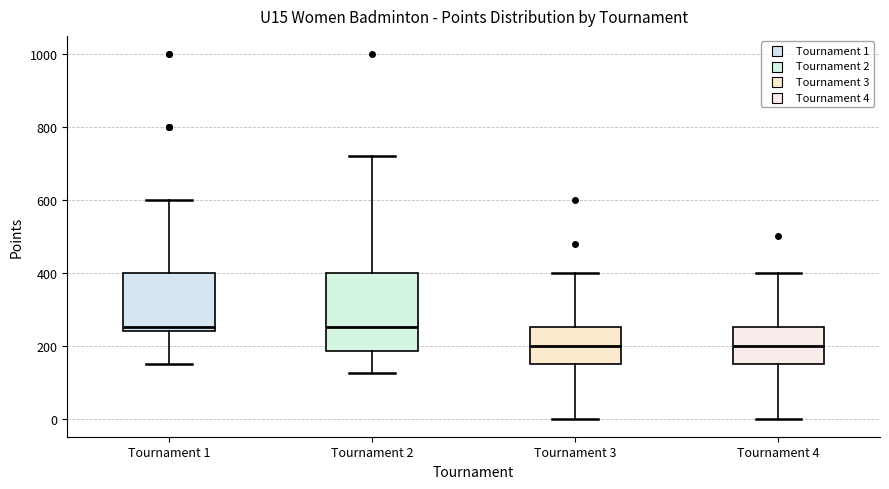

Where does the lower whisker of the box for Tournament 1 end on the y-axis? The values are not printed on the chart, so give them approximately, as read against the axis.

160